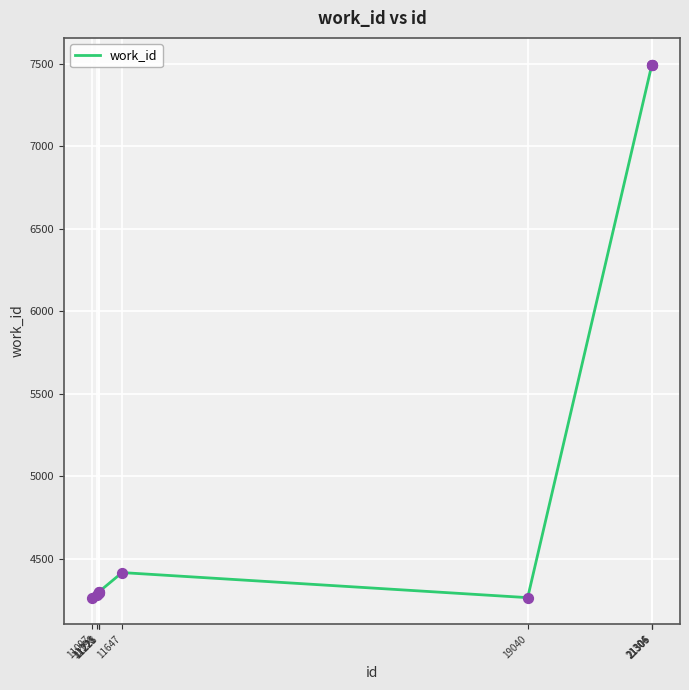

What is the change in value from 19040 to 21304?

+3232